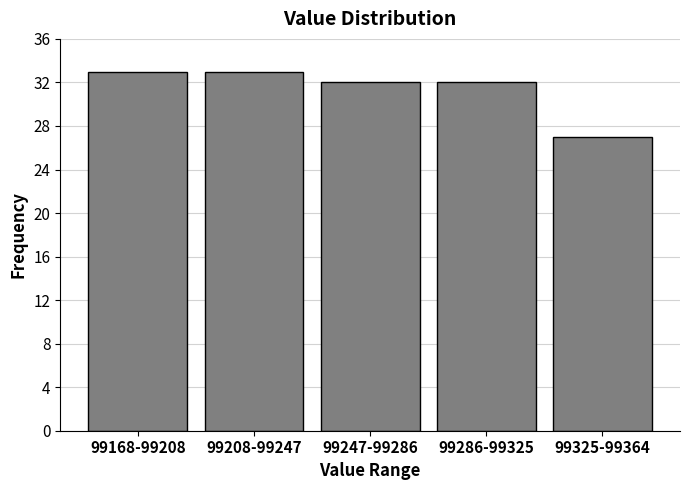

Reading right to left, transcribe all the data shown in this chart.

27	32	32	33	33